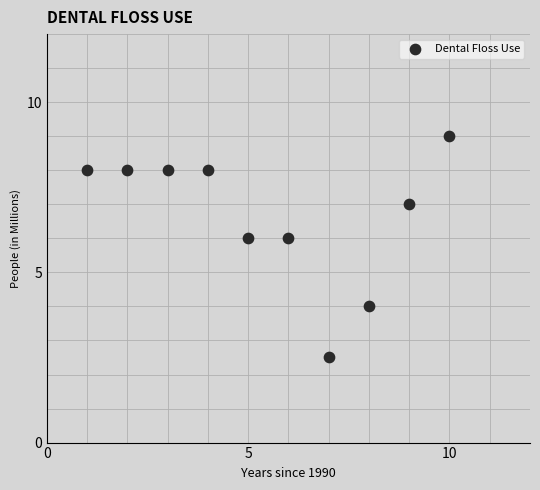

What is the average X value?

5.5